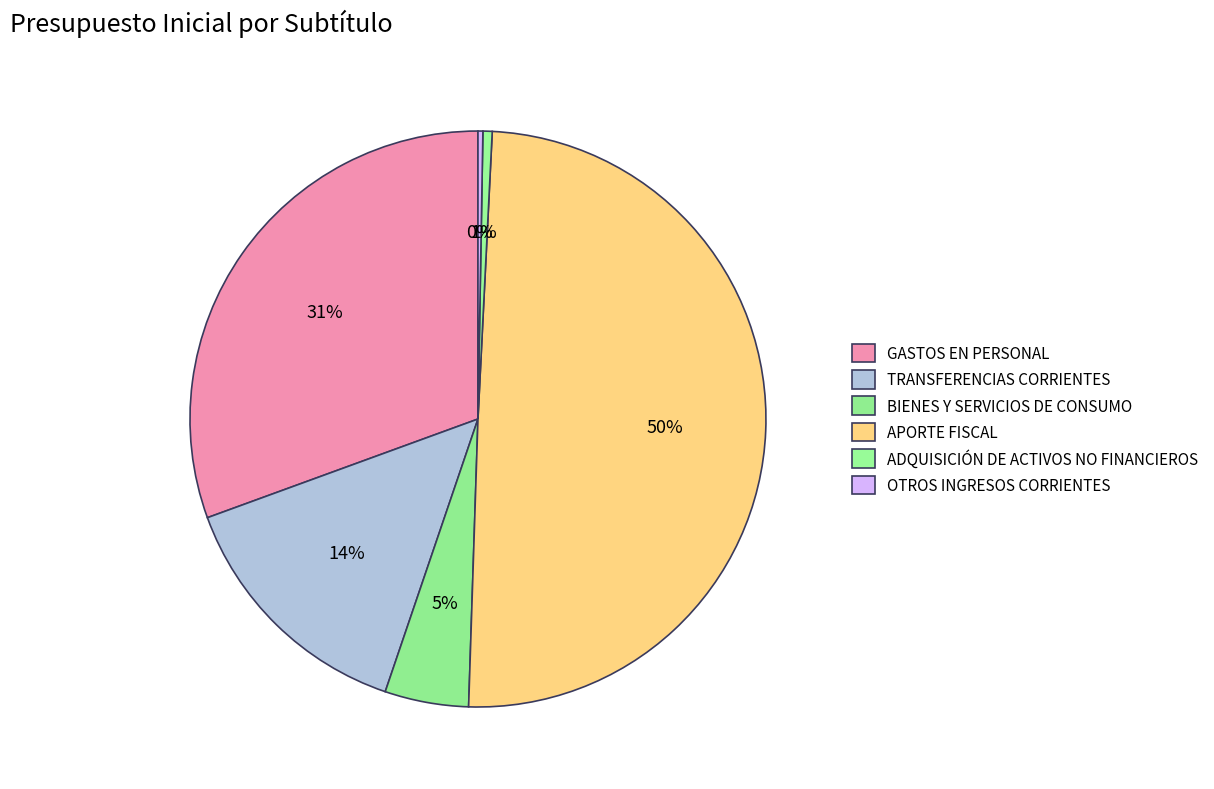

What percentage do BIENES Y SERVICIOS DE CONSUMO and TRANSFERENCIAS CORRIENTES together represent?

18.9%